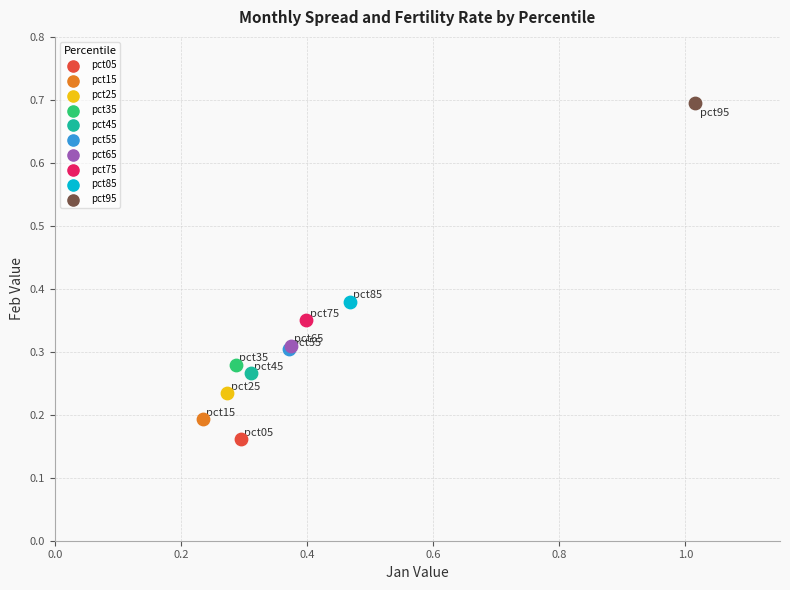

Which series contains the highest Y value?

pct95